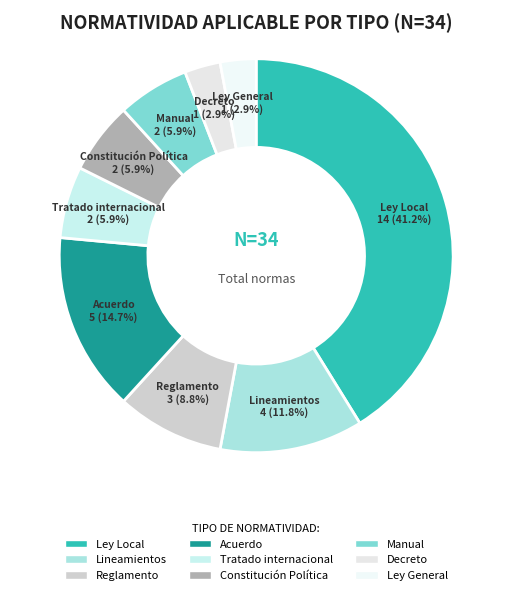

To the nearest percent, what percentage of the pie is Acuerdo?

15%